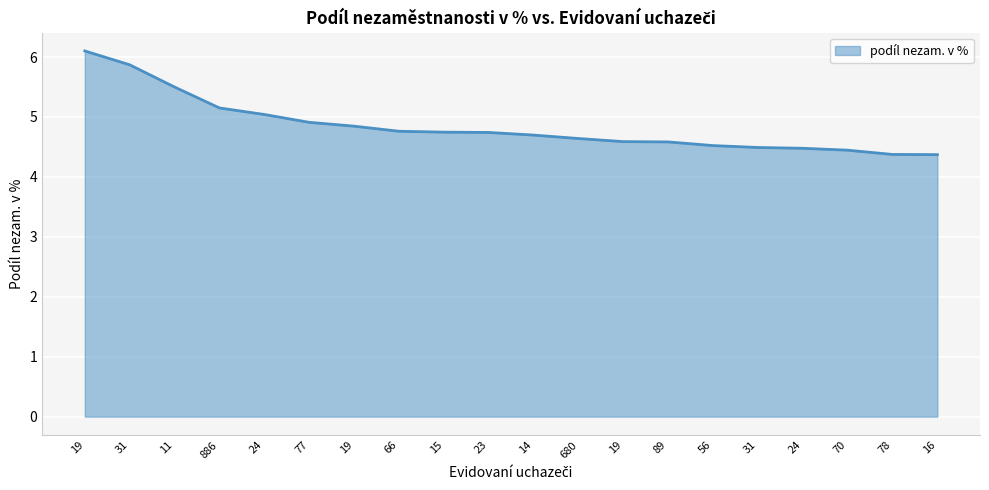

What is the difference between the maximum and second lowest values?

1.7